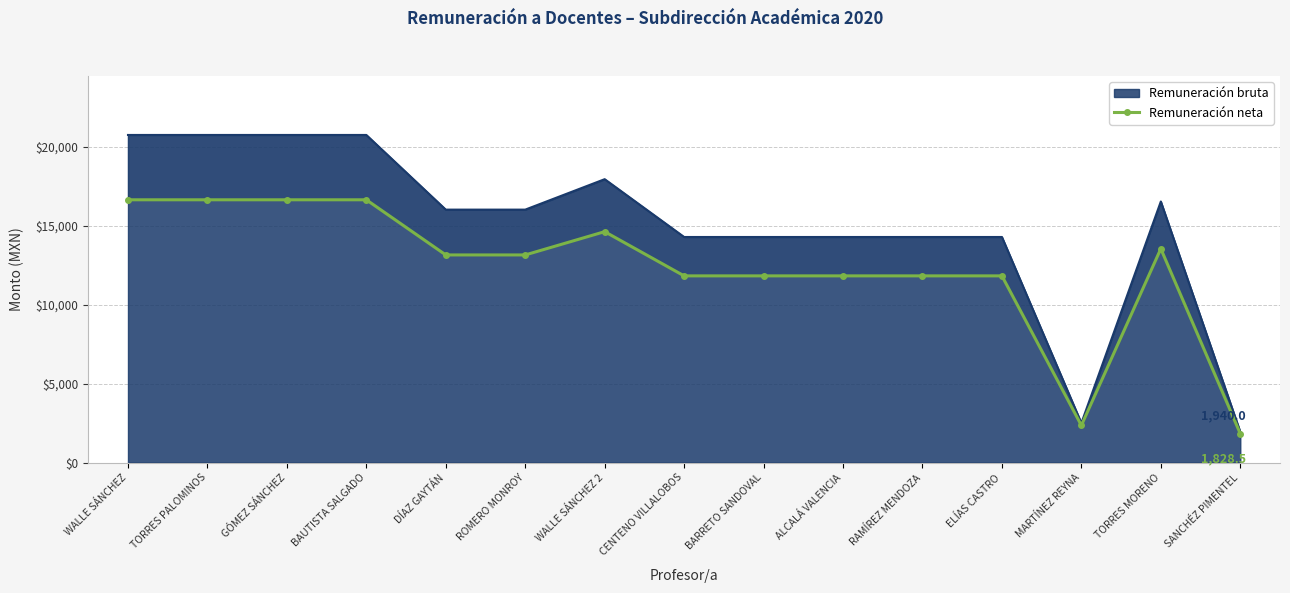

Between BAUTISTA SALGADO and BARRETO SANDOVAL, which is larger?

BAUTISTA SALGADO